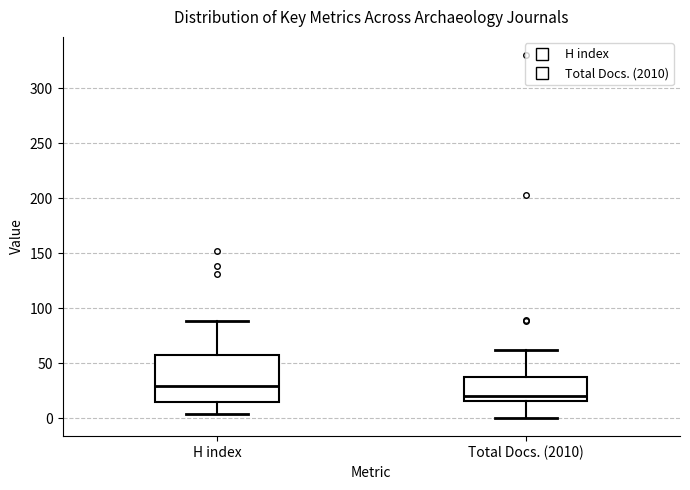

Where does the upper whisker of the box for Total Docs. (2010) end on the y-axis? The values are not printed on the chart, so give them approximately, as read against the axis.

60